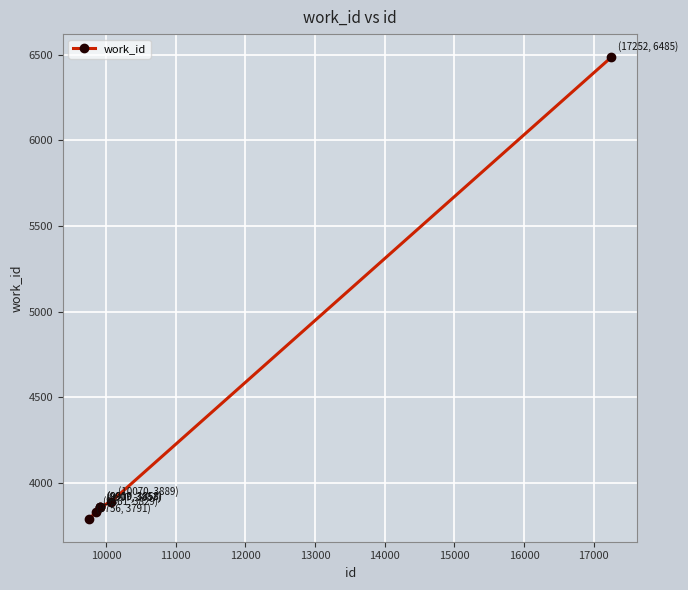

What is the value of the 2nd point from the left?

3829